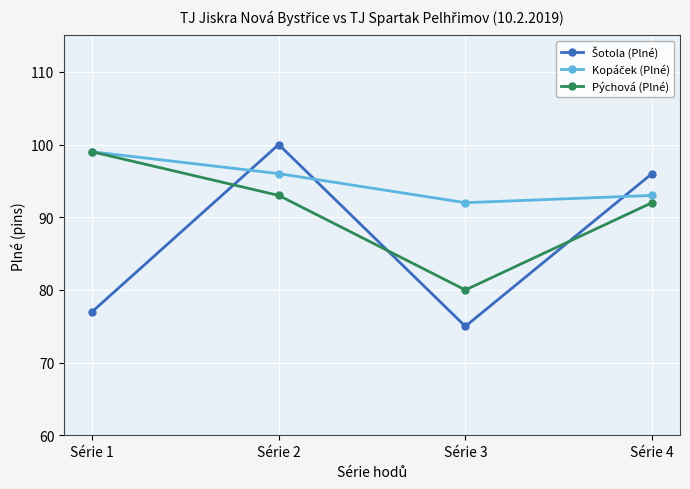

Which category has the lowest value across all series?

Série 3